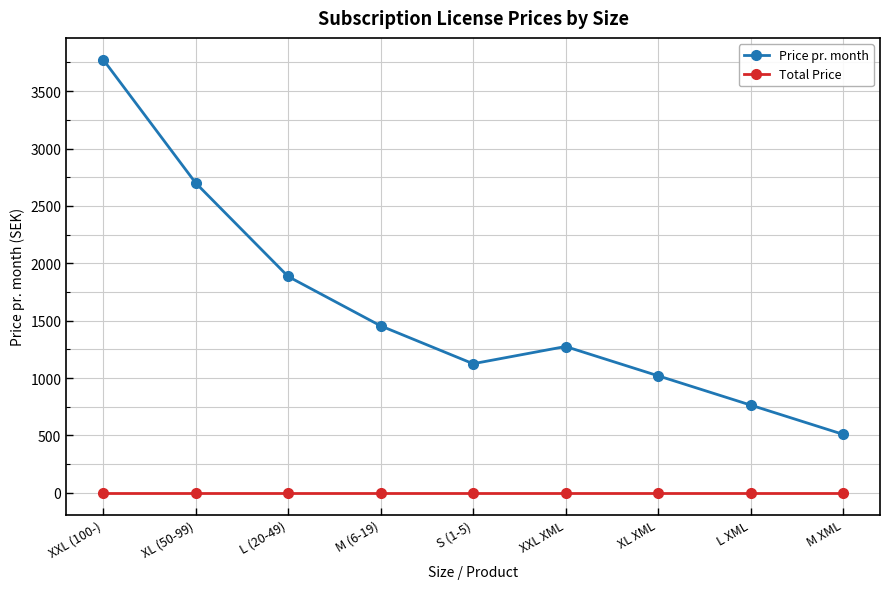

What is the label of the 4th point from the left?

M (6-19)